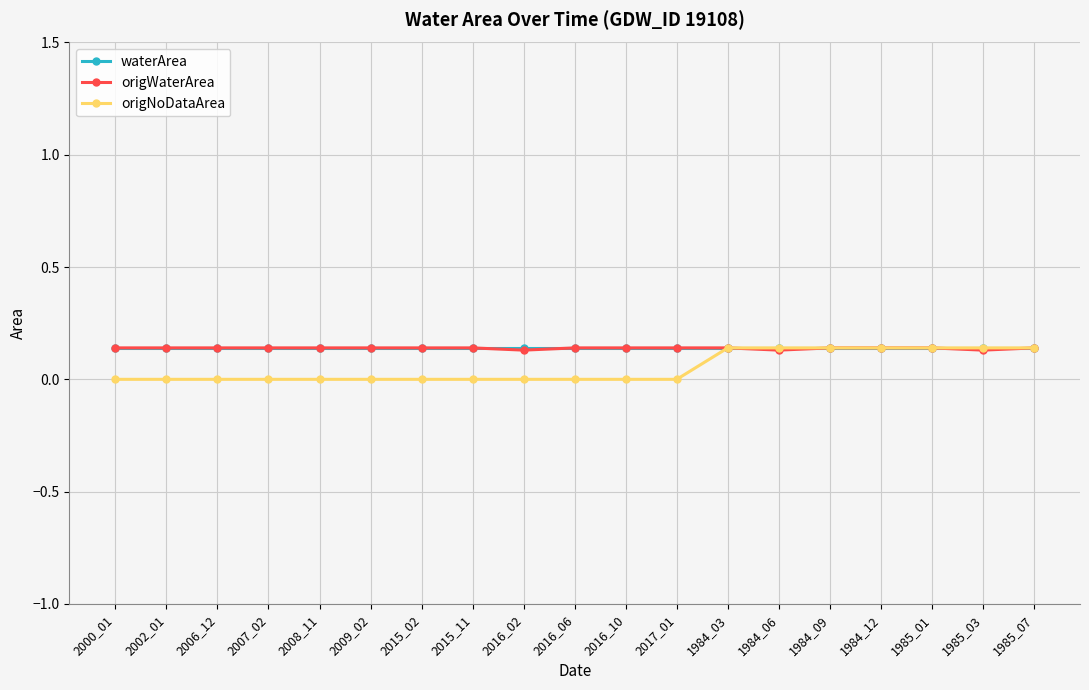

What is the total value across all series at 2009_02?

0.3